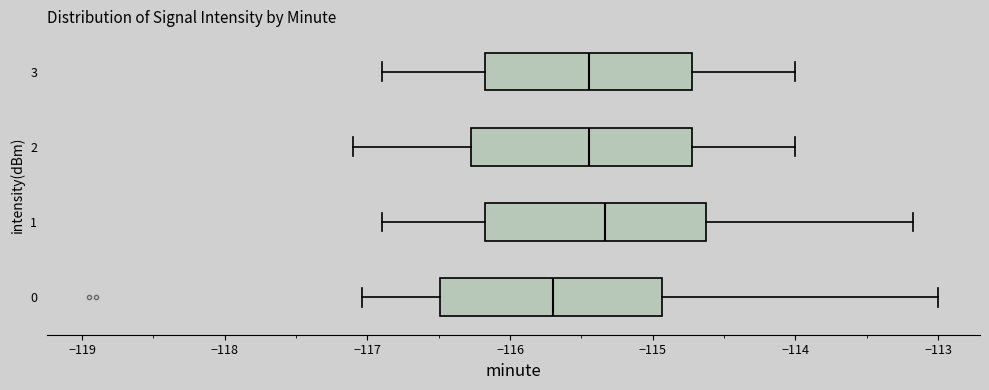

Where does the right whisker of the box at y = 0 end on the x-axis? The values are not printed on the chart, so give them approximately, as read against the axis.

-113.0